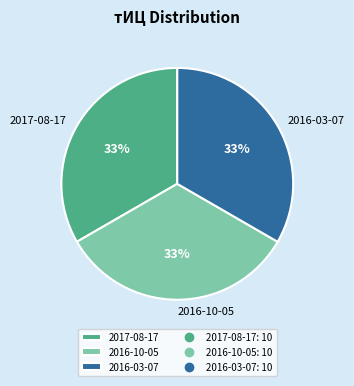

Is 2016-03-07 the majority of the pie?

No